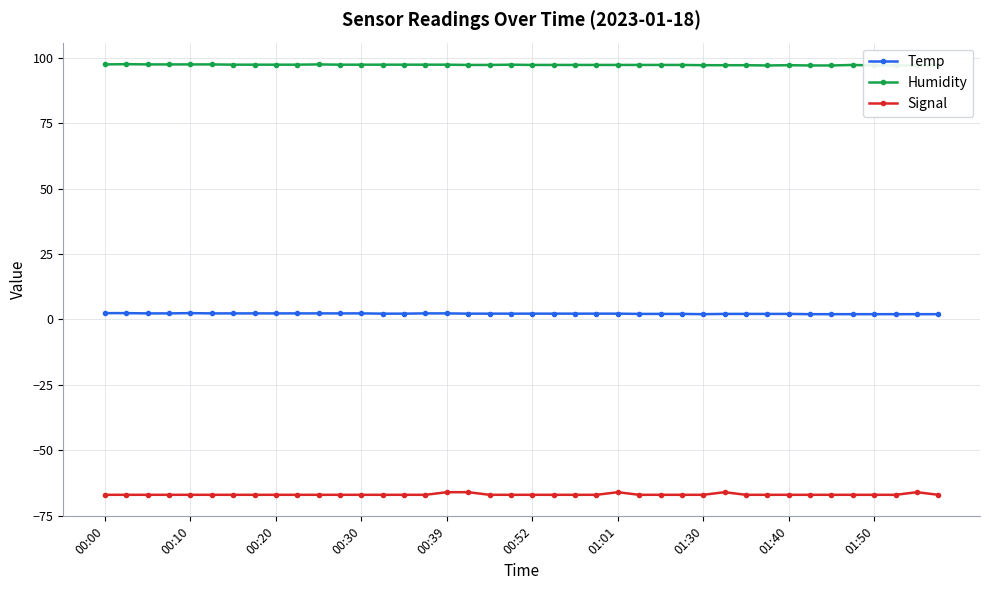

The Signal series shows -67.0 at 00:20. True or false?

True